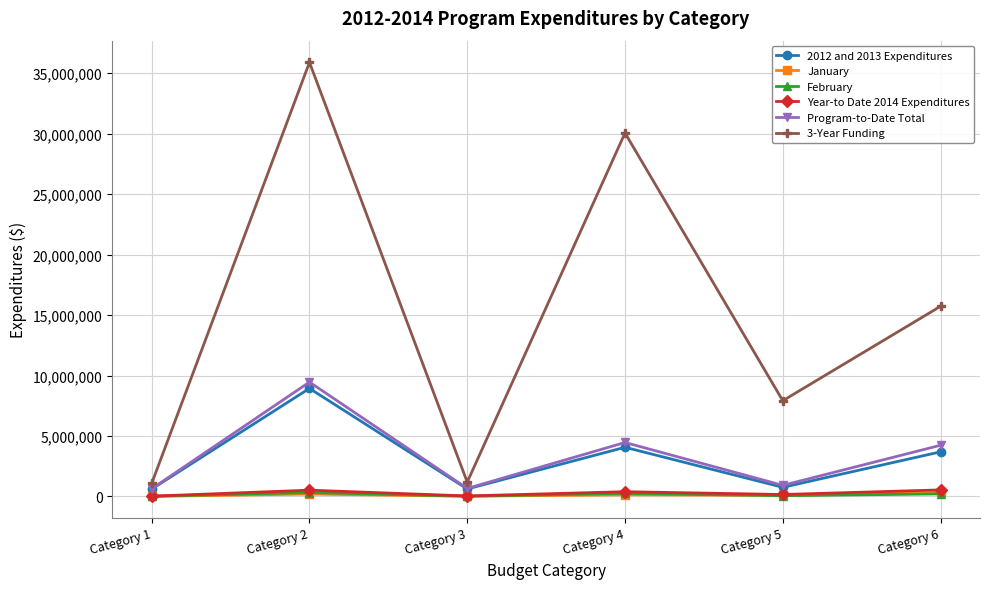

Which series has the largest total across all categories?

3-Year Funding